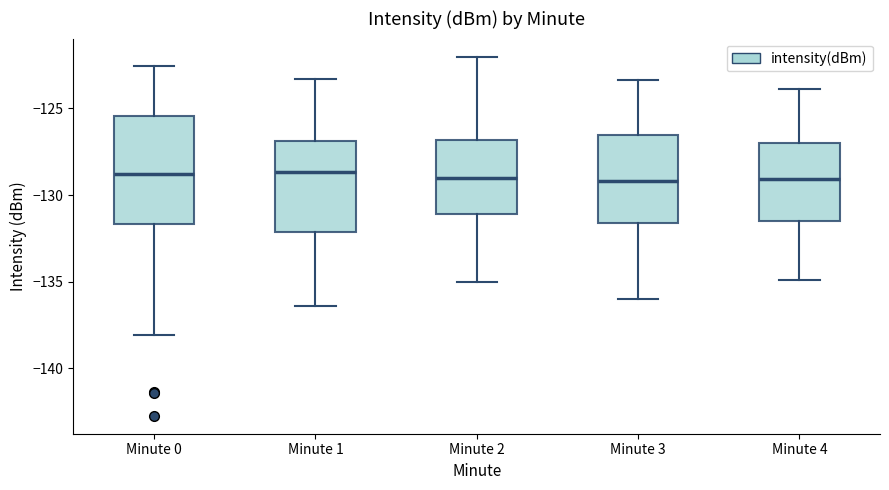

Reading left to right, transcribe this box plot: for each box, give where its median line is, the range the box spans, and where its two whiskers end, as read against the y-axis. The values are not printed on the chart, so give them approximately, as read against the axis.

Minute 0: median -129.0, box -131.5 to -125.5, whiskers -138.0 to -122.5
Minute 1: median -128.5, box -132.0 to -127.0, whiskers -136.5 to -123.5
Minute 2: median -129.0, box -131.0 to -127.0, whiskers -135.0 to -122.0
Minute 3: median -129.0, box -131.5 to -126.5, whiskers -136.0 to -123.5
Minute 4: median -129.0, box -131.5 to -127.0, whiskers -135.0 to -124.0